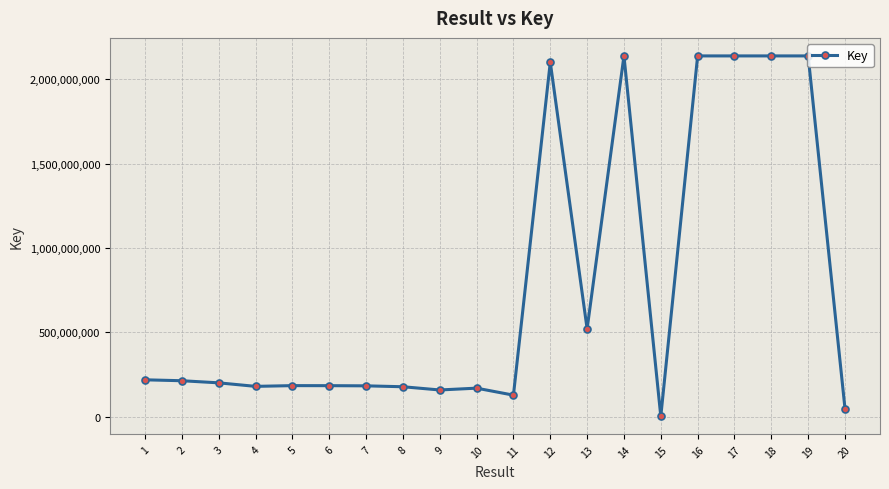

True or false: there are more than 2 points higher than both neighbors.

True